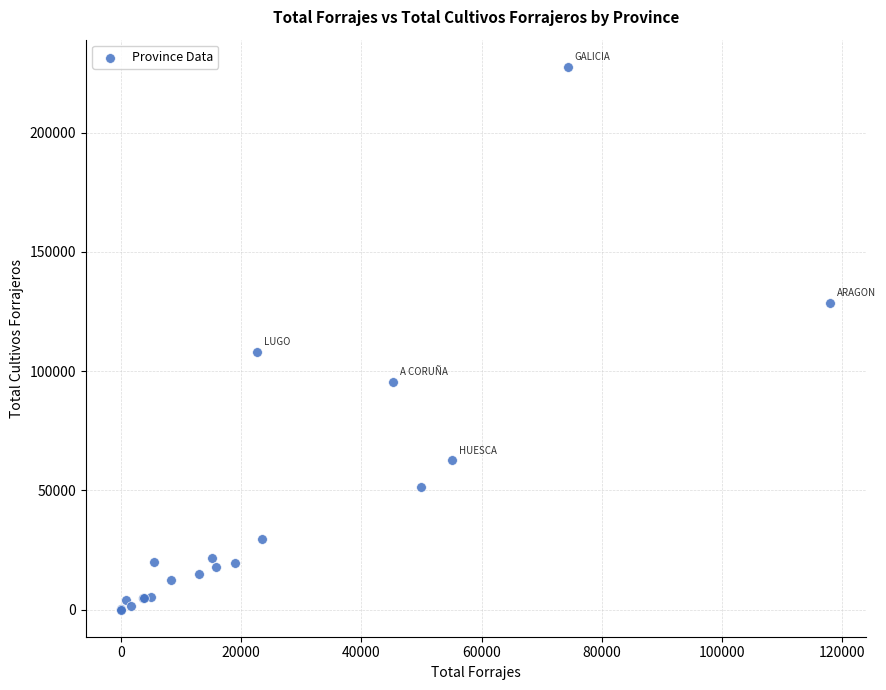

What Y value in the scatter plot is closest to 113828?

108021.5